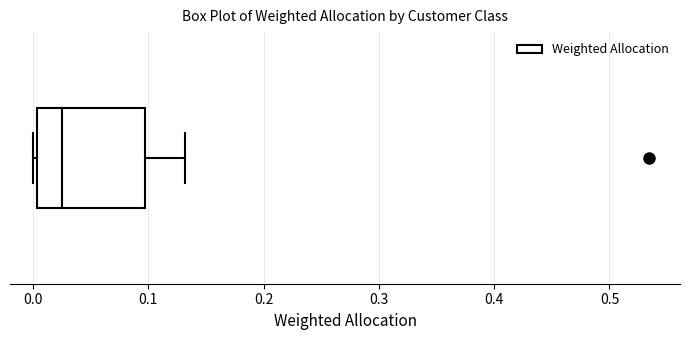

Transcribe this box plot: give where the median line is, the range the box spans, and where the two whiskers end, as read against the x-axis. The values are not printed on the chart, so give them approximately, as read against the axis.

median 0.03, box 0.00 to 0.10, whiskers 0.00 (just left of the box's left edge) to 0.13